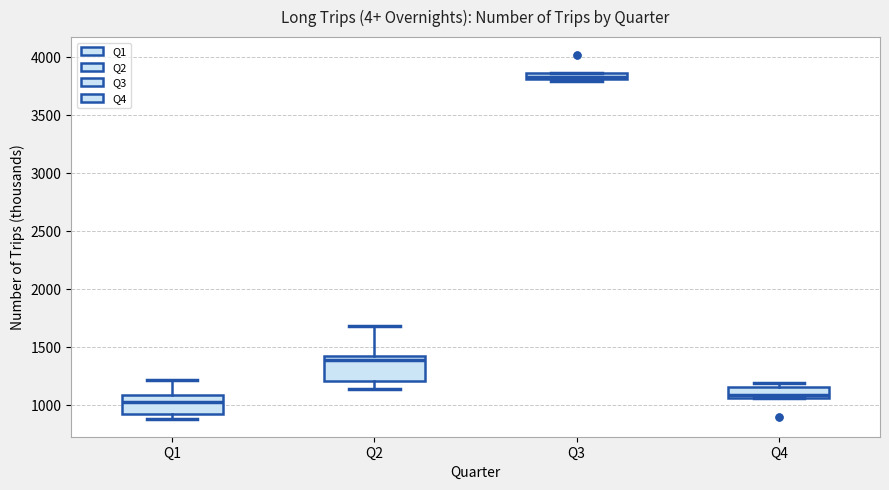

Which box has the highest median line?

Q3